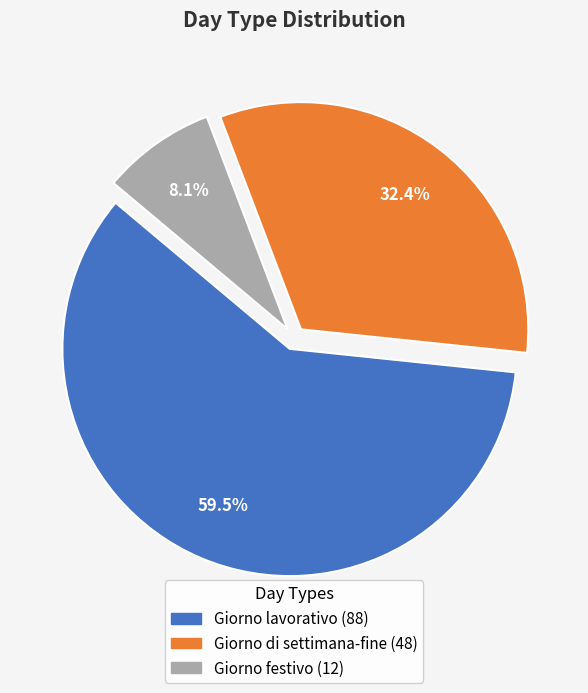

How many slices are in this pie chart?

3